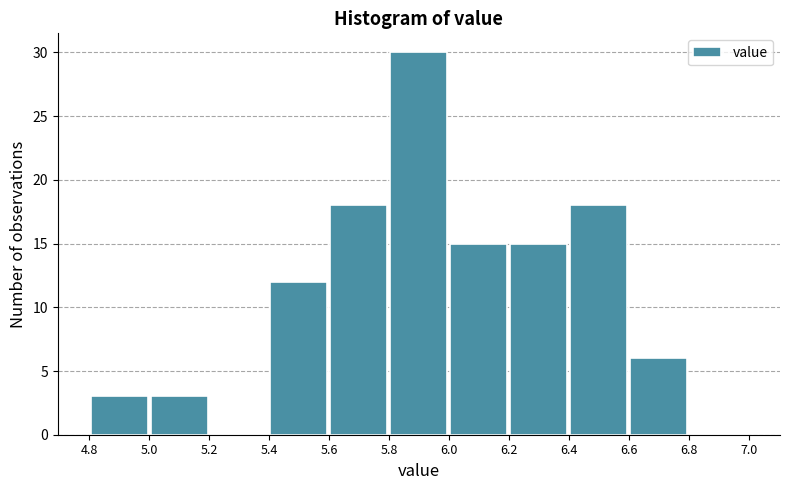

How tall is the bar that spans 6.4 to 6.6 on the x-axis? The values are not printed on the chart, so give them approximately, as read against the axis.

18